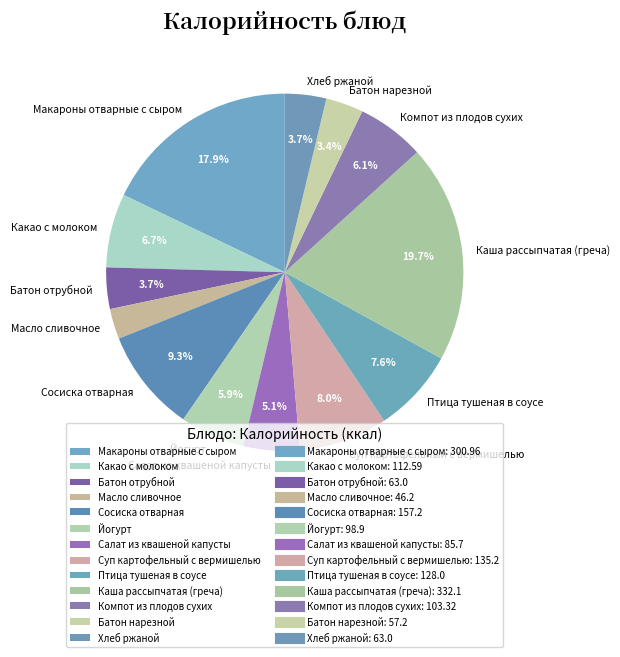

How many slices are in this pie chart?

13